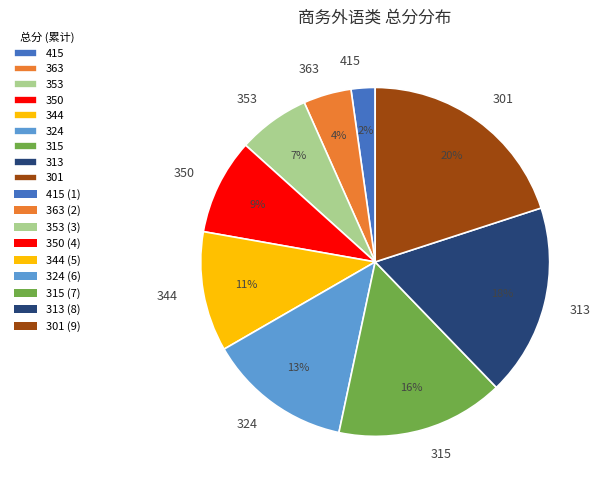

Rank the categories by value from highest to lowest.

301, 313, 315, 324, 344, 350, 353, 363, 415